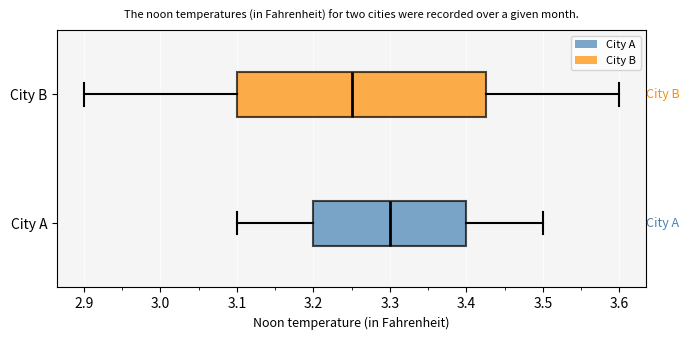

Comparing the boxes themselves (not the whiskers), which one is the widest?

City B